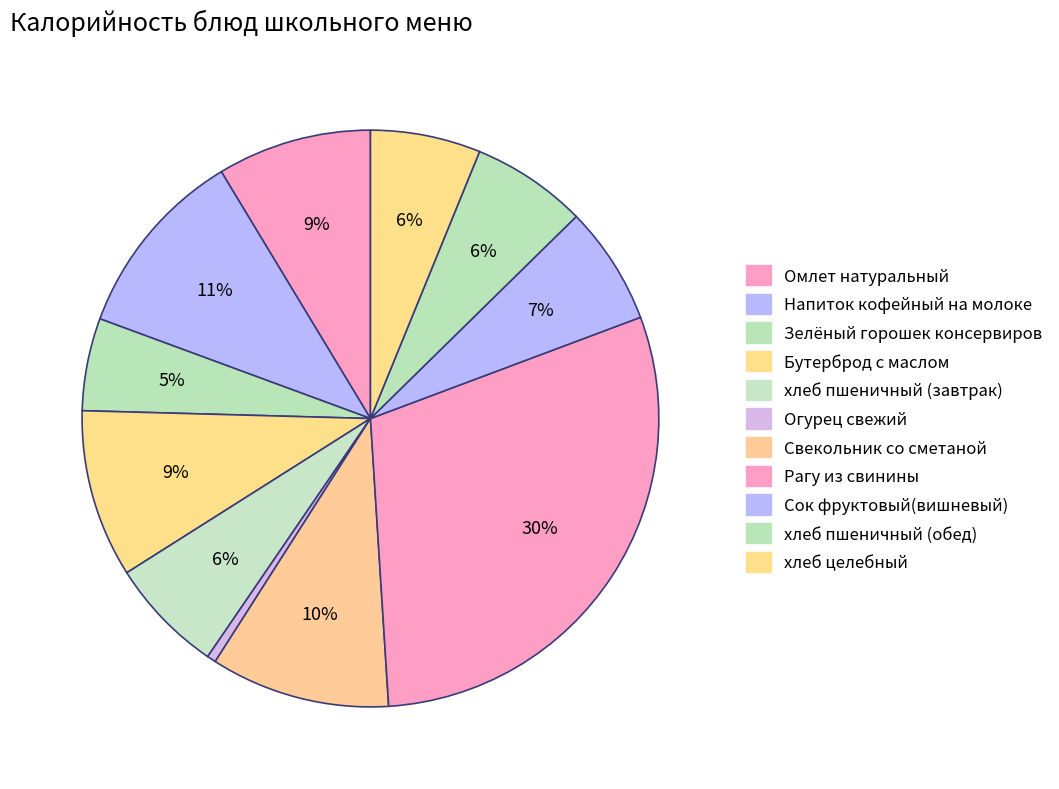

Do Зелёный горошек консервиров and хлеб целебный together represent more than half of the pie?

No